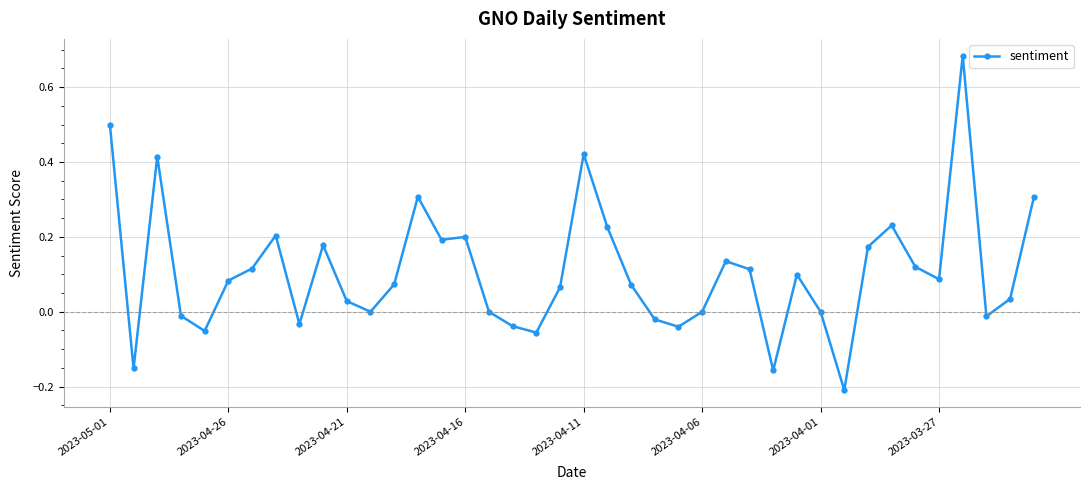

What is the difference between the maximum and minimum values?

0.9